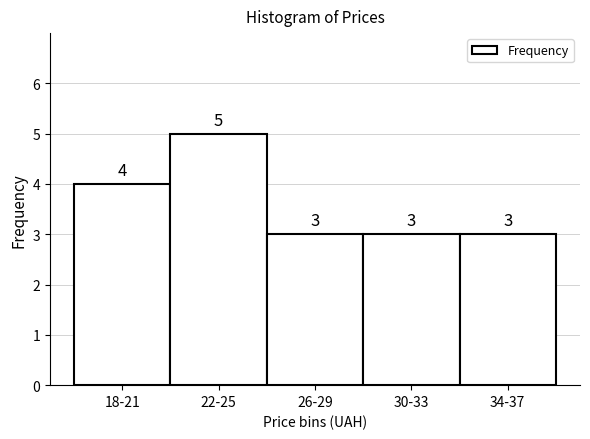

Reading left to right, list all the values displayed in this chart.

4	5	3	3	3